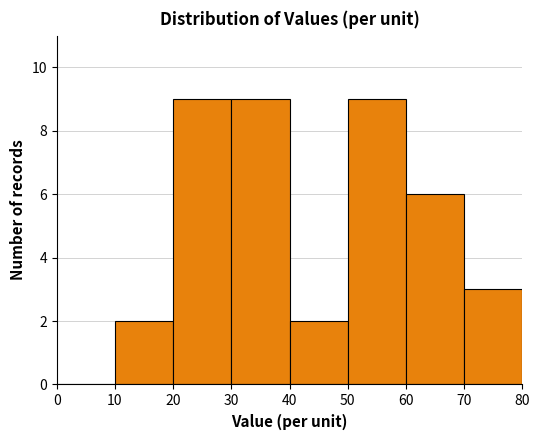

What is the height of the bar covering 10 to 20 on the x-axis? The values are not printed on the chart, so give them approximately, as read against the axis.

2